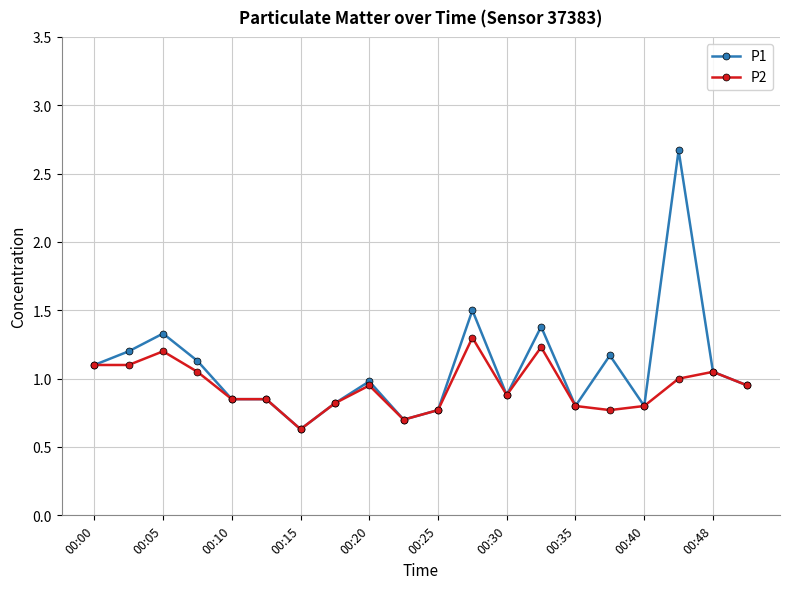

Which series has the widest spread of values?

P1